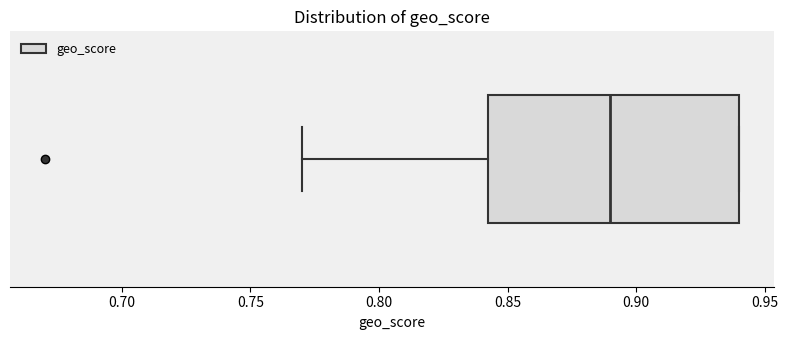

Read this box plot against the x-axis: the position of the median line, the range covered by the box, and the ends of both whiskers. The values are not printed on the chart, so give them approximately, as read against the axis.

median 0.890, box 0.845 to 0.940, whiskers 0.770 to 0.940